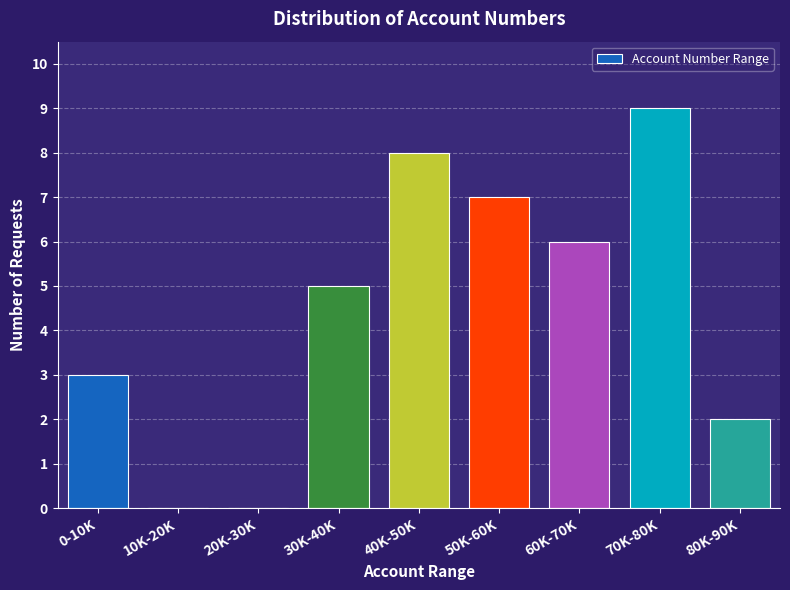

Reading left to right, list all the values displayed in this chart.

0-10K=3	10K-20K=0	20K-30K=0	30K-40K=5	40K-50K=8	50K-60K=7	60K-70K=6	70K-80K=9	80K-90K=2